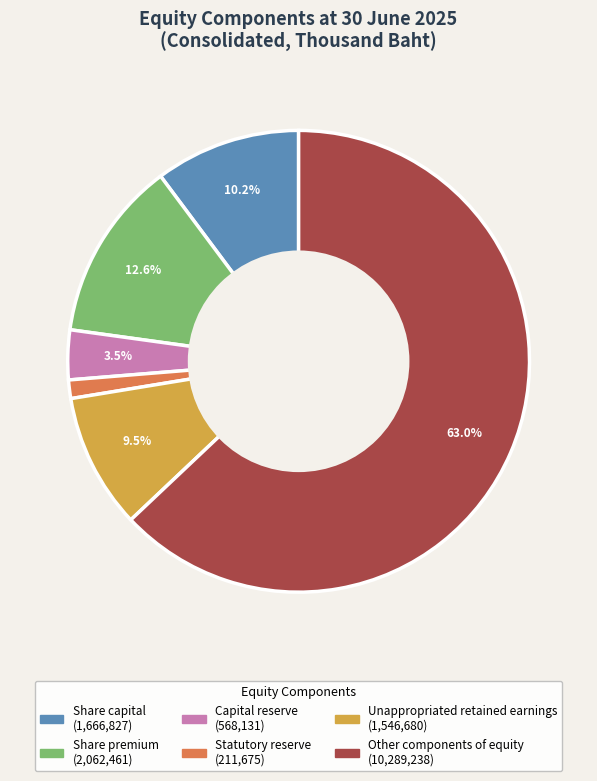

Which slice is the largest?

Other components of equity